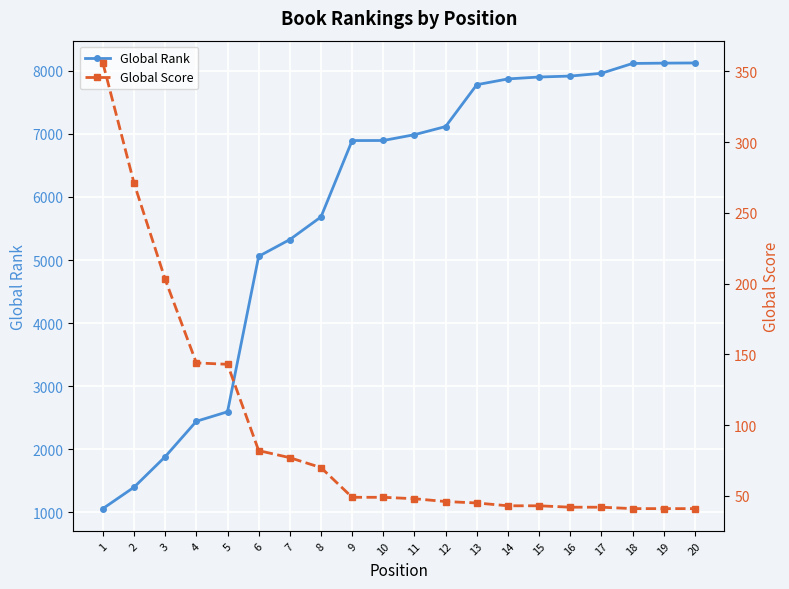

True or false: Global Score and Global Rank intersect in this chart.

False